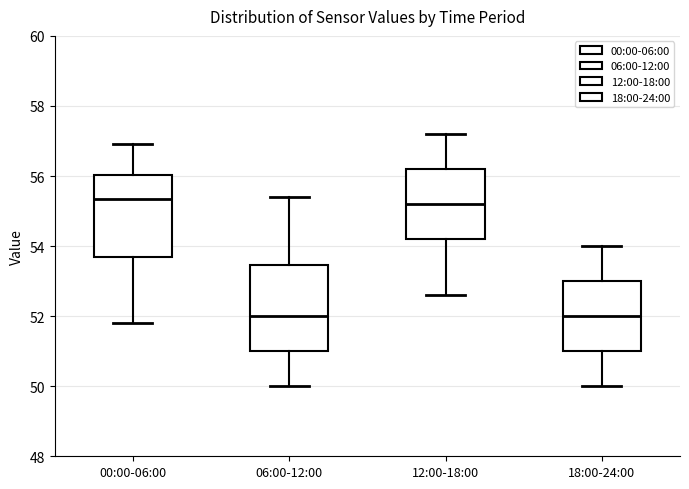

Reading left to right, read every box against the y-axis: the position of its median line, the range the box covers, and the ends of its whiskers. The values are not printed on the chart, so give them approximately, as read against the axis.

00:00-06:00: median 55.4, box 53.6 to 56.0, whiskers 51.8 to 57.0
06:00-12:00: median 52.0, box 51.0 to 53.4, whiskers 50.0 to 55.4
12:00-18:00: median 55.2, box 54.2 to 56.2, whiskers 52.6 to 57.2
18:00-24:00: median 52.0, box 51.0 to 53.0, whiskers 50.0 to 54.0